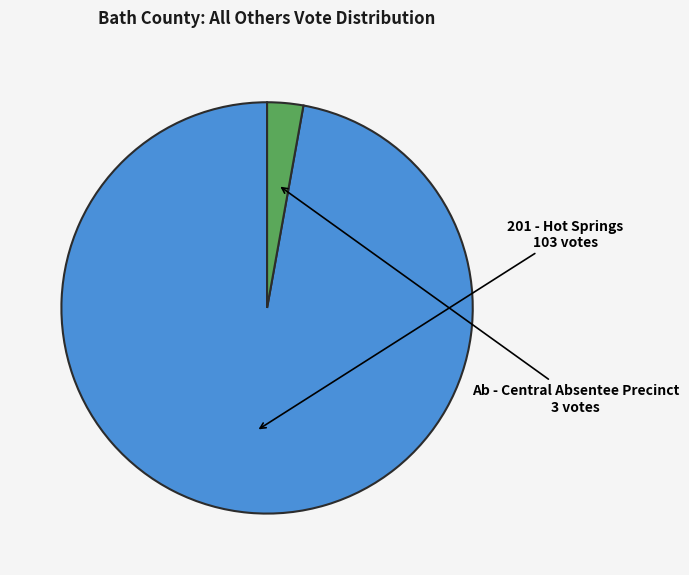

Which slice is the smallest?

Ab - Central Absentee Precinct